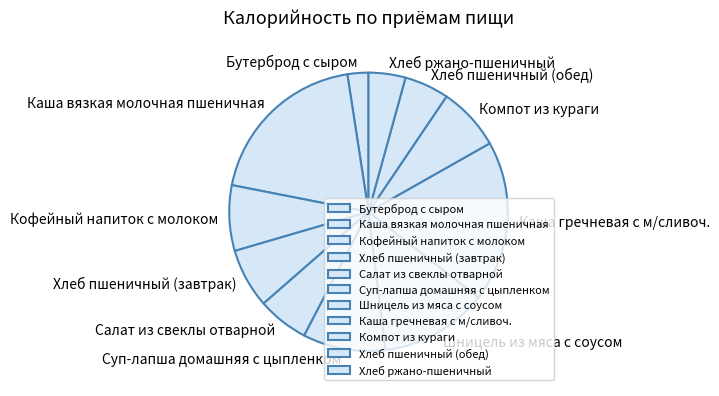

Between Суп-лапша домашняя с цыпленком and Каша вязкая молочная пшеничная, which is larger?

Каша вязкая молочная пшеничная